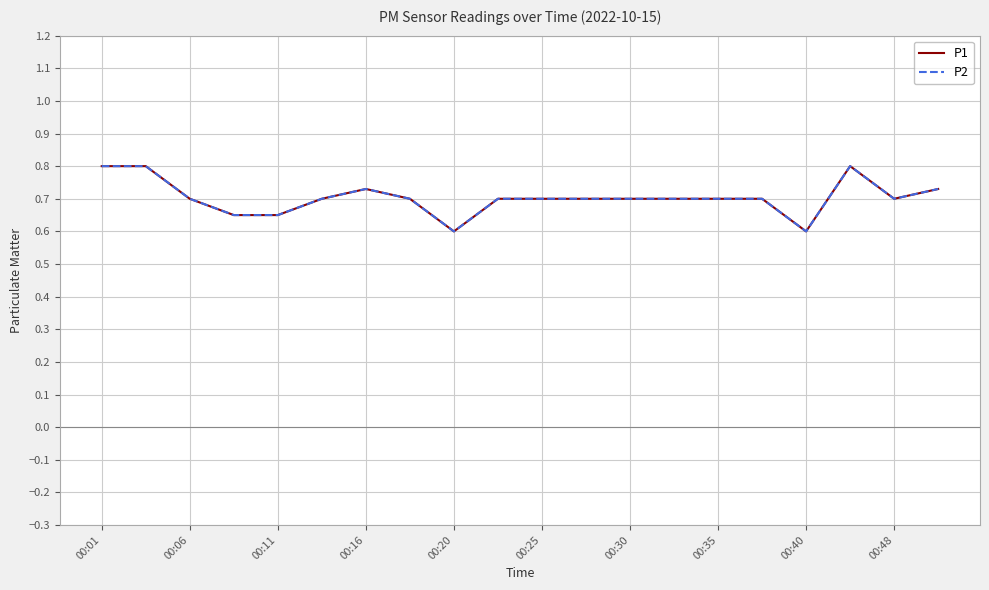

Rank the series by their maximum value, from highest to lowest.

P1, P2